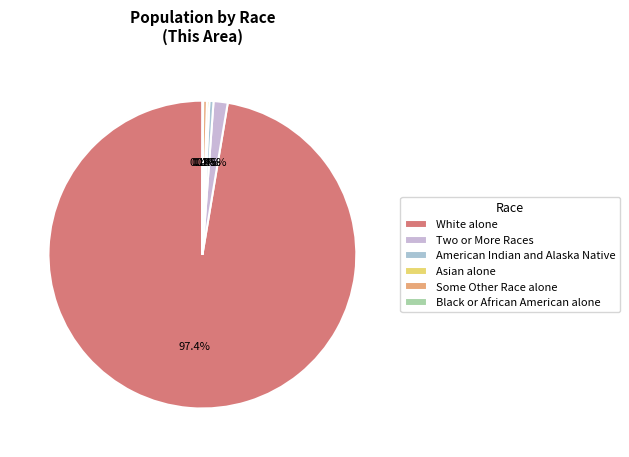

Approximately how many times larger is the value at Some Other Race alone compared to Two or More Races?

0.3